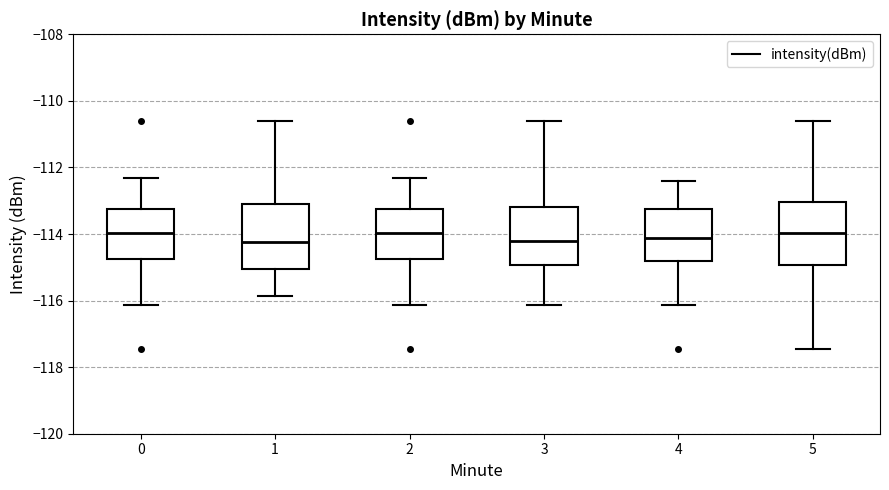

Reading left to right, transcribe this box plot: for each box, give where its median line is, the range the box spans, and where its two whiskers end, as read against the y-axis. The values are not printed on the chart, so give them approximately, as read against the axis.

0: median -114.0, box -114.8 to -113.2, whiskers -116.2 to -112.4
1: median -114.2, box -115.0 to -113.0, whiskers -115.8 to -110.6
2: median -114.0, box -114.8 to -113.2, whiskers -116.2 to -112.4
3: median -114.2, box -115.0 to -113.2, whiskers -116.2 to -110.6
4: median -114.2, box -114.8 to -113.2, whiskers -116.2 to -112.4
5: median -114.0, box -115.0 to -113.0, whiskers -117.4 to -110.6